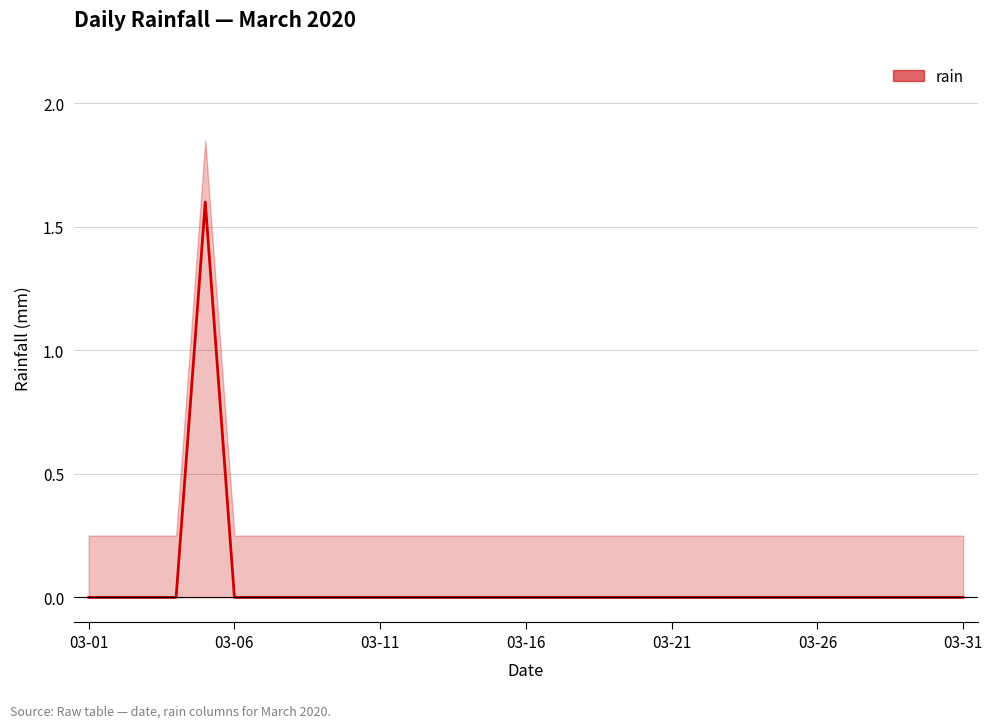

Is this an area chart (filled region under the line)?

No